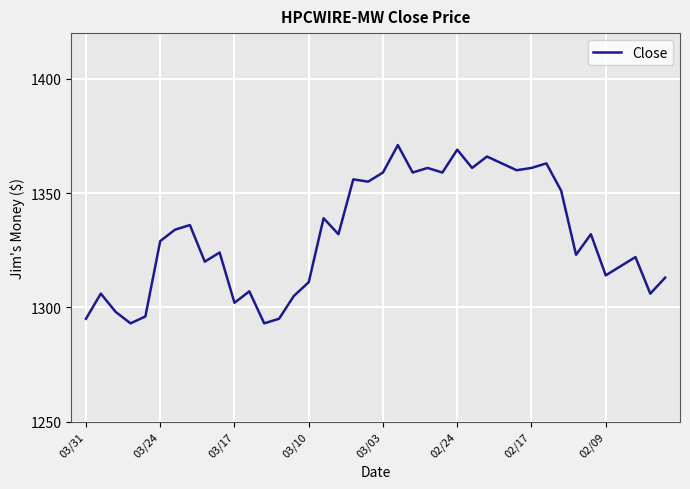

What is the maximum value shown in the chart?

1371